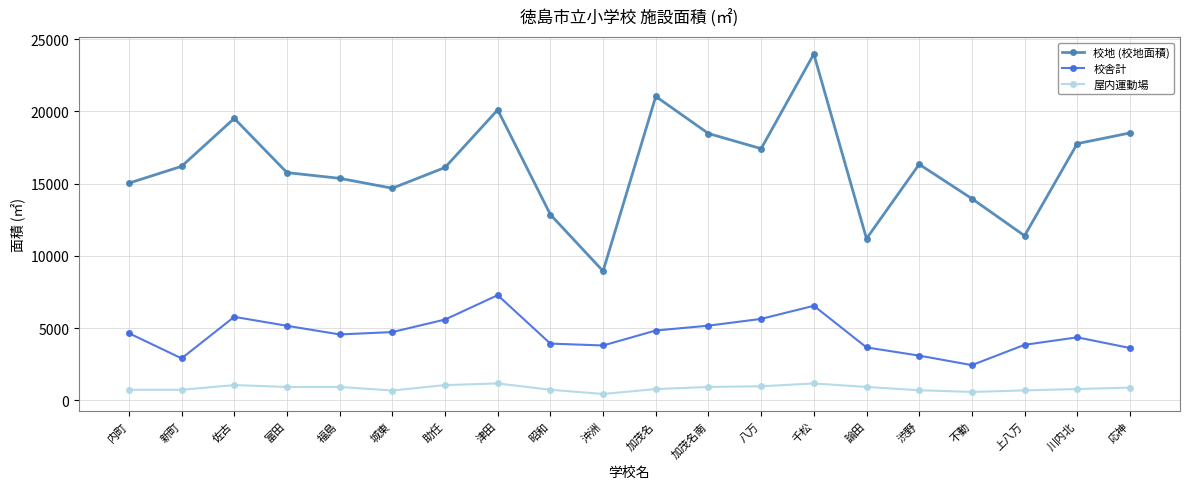

How many lines are shown in the chart?

3